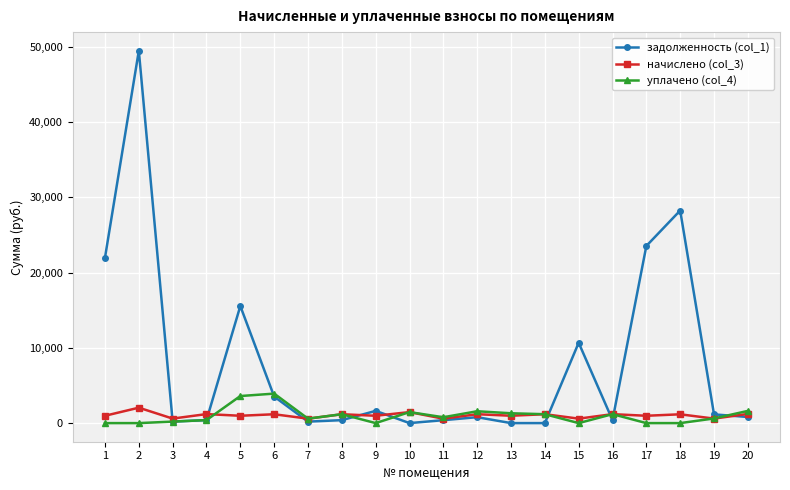

What value does the задолженность (col_1) series have at 18?

28252.8